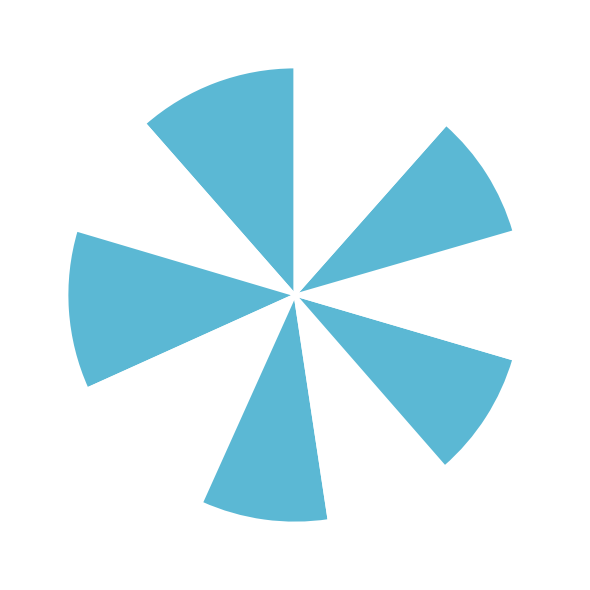

How many slices are in this pie chart?

10